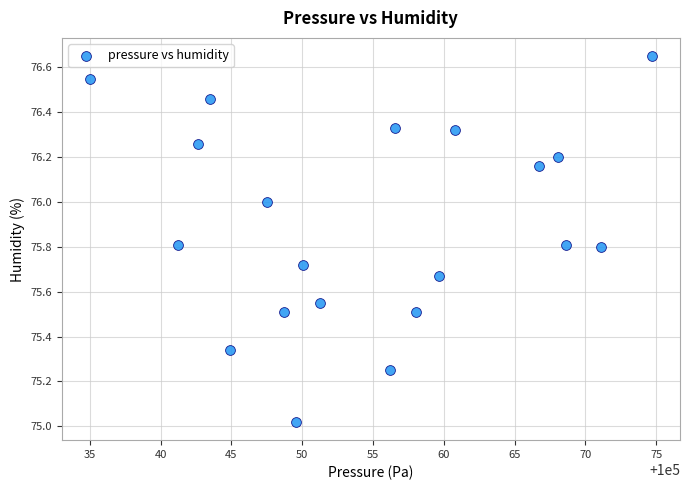

What is the range of Y values (max minus min)?

1.6